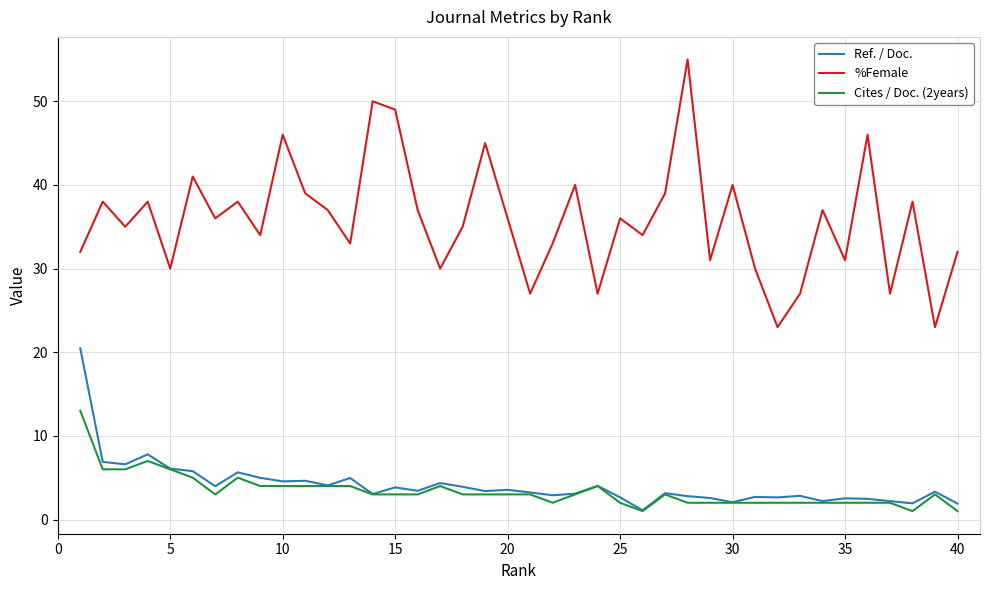

Which series has the widest spread of values?

%Female